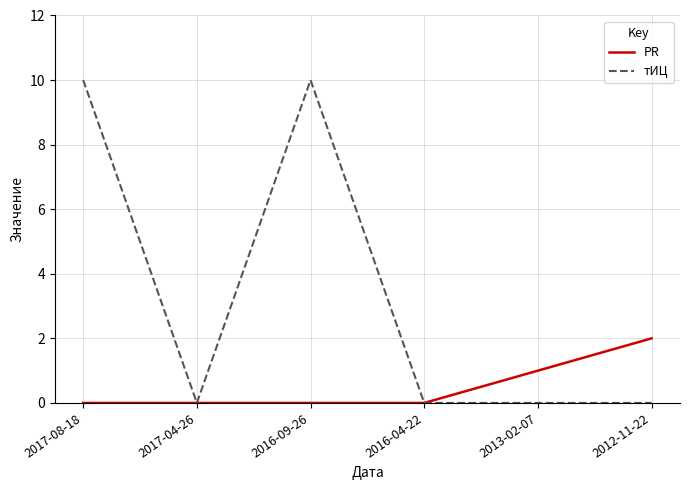

Which series has the largest total across all categories?

тИЦ